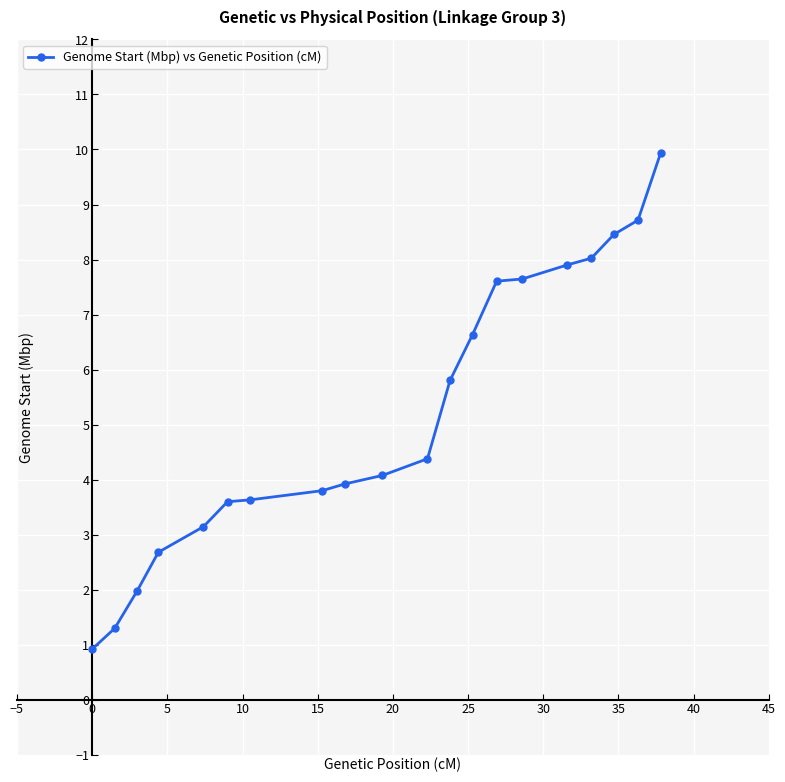

What is the smallest value displayed?

0.9